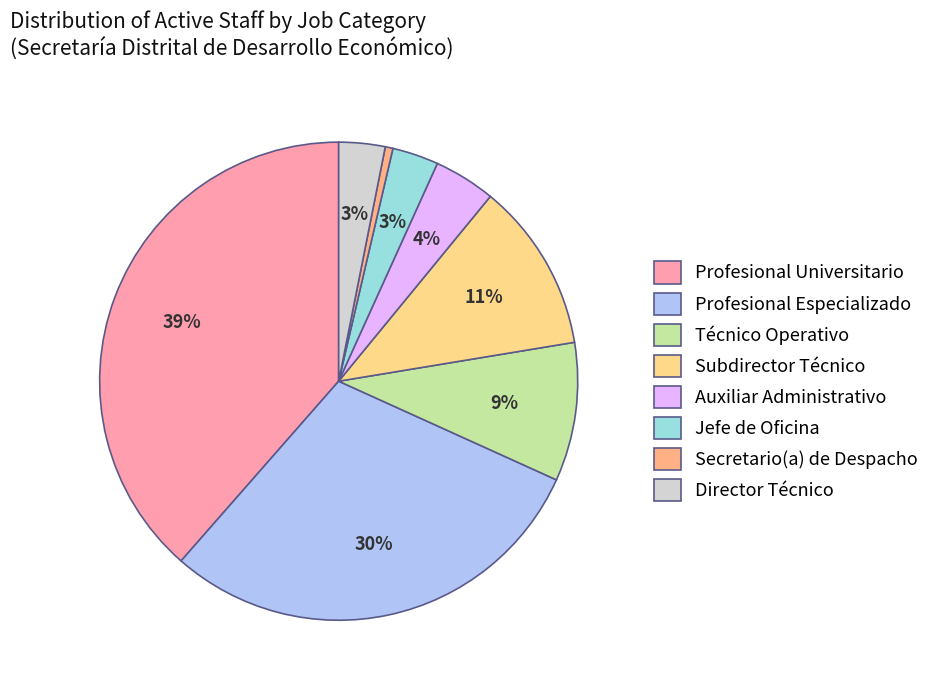

What percentage is the Director Técnico slice, to the nearest percent?

3%